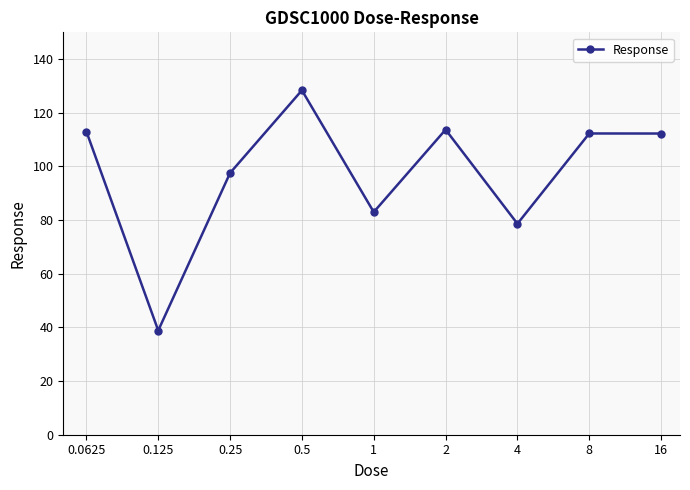

What is the maximum value shown in the chart?

128.4